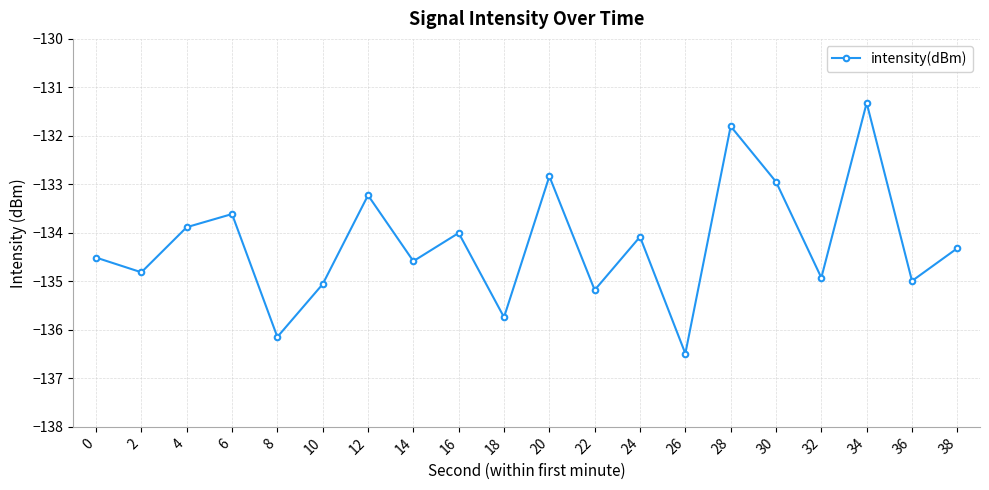

List the labels in order of value, largest first.

34, 28, 20, 30, 12, 6, 4, 16, 24, 38, 0, 14, 2, 32, 36, 10, 22, 18, 8, 26